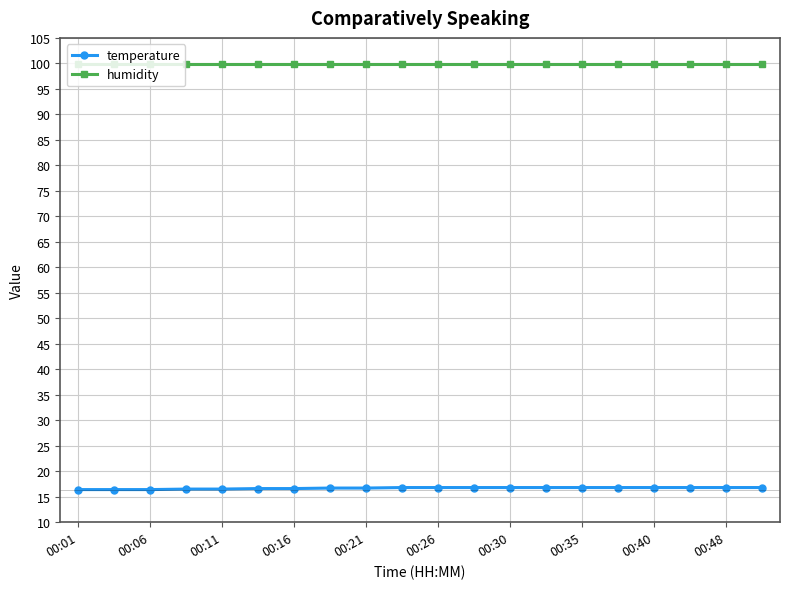

List the series in order of their peak value, highest first.

humidity, temperature